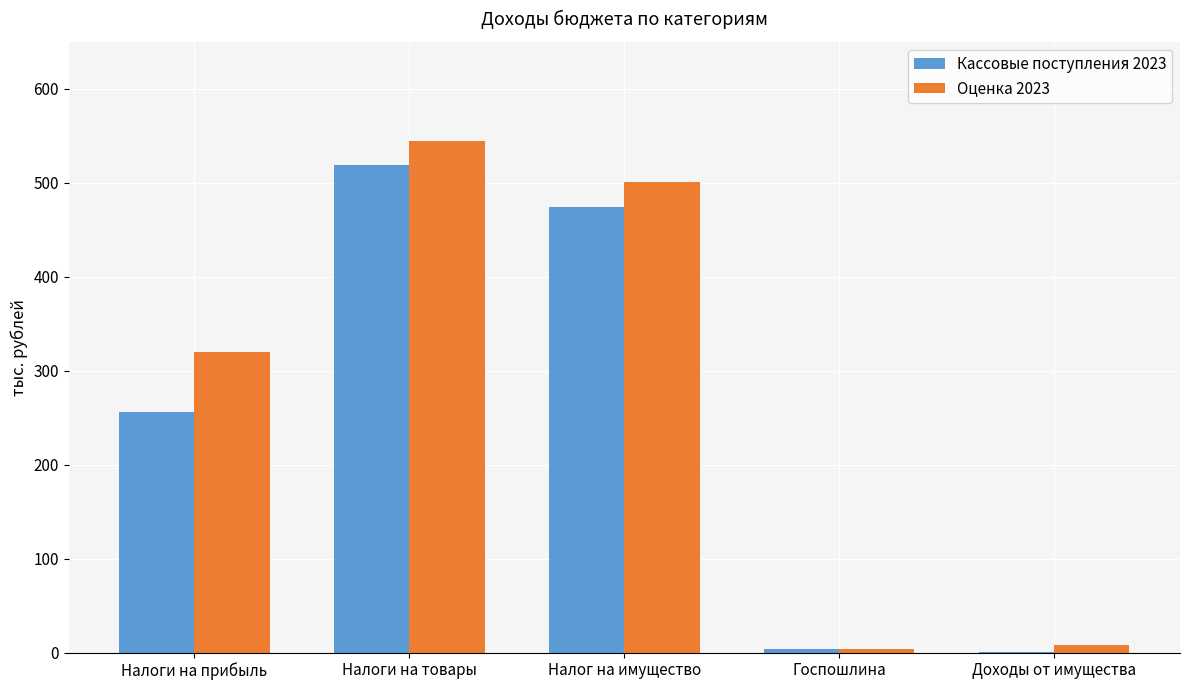

Read the Оценка 2023 value at Налог на имущество.

500.6